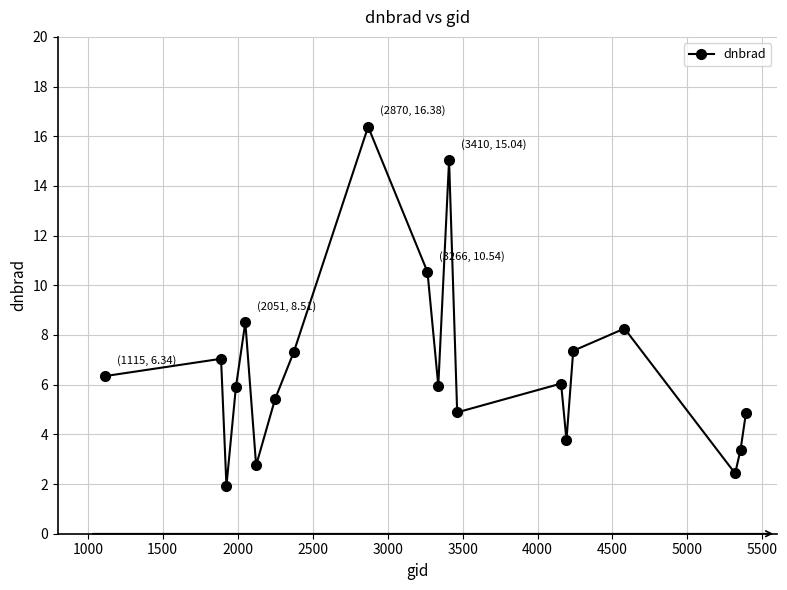

Does the chart display data point markers on the line(s)?

Yes